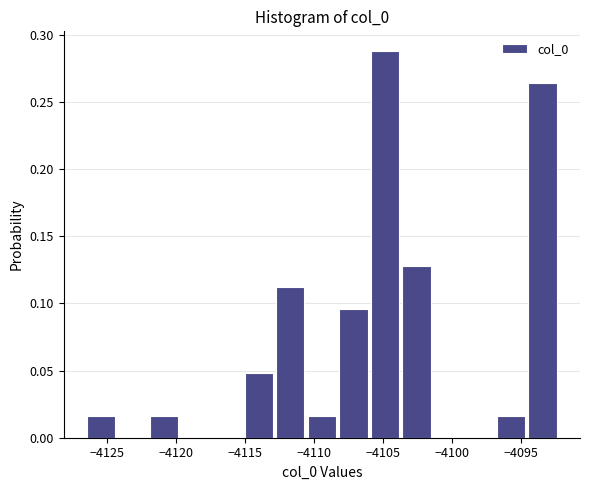

How tall is the bar that spans -4126.5 to -4124.5 on the x-axis? Neither the bar edges nor the heights are printed on the chart, so give them approximately, as read against the axes.

0.015